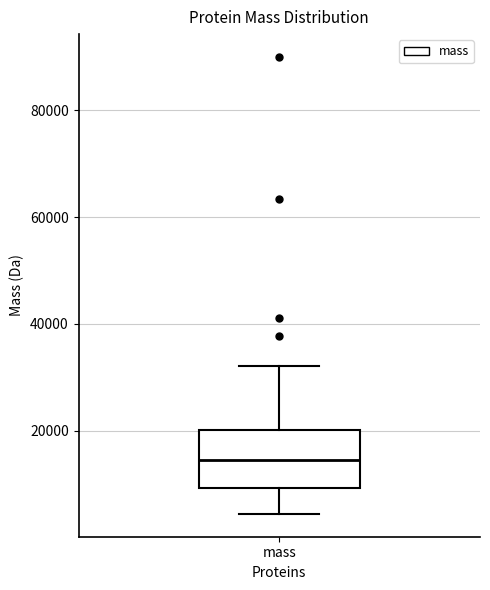

Where is the lower edge of the box for mass on the y-axis? The values are not printed on the chart, so give them approximately, as read against the axis.

10000